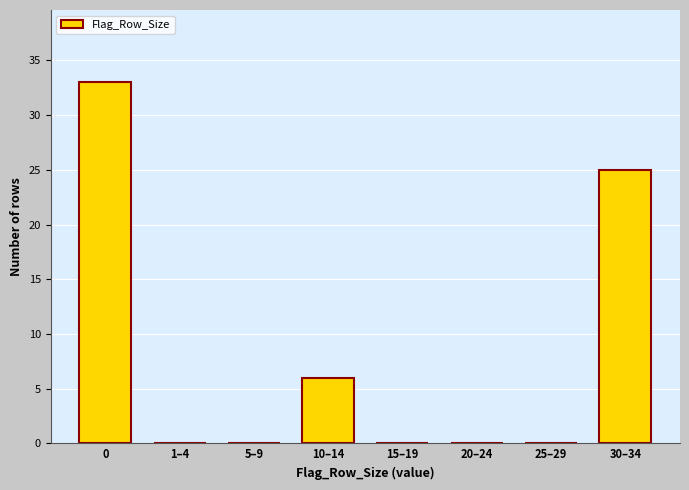

Reading left to right, transcribe all the data shown in this chart.

0=33	1–4=0	5–9=0	10–14=6	15–19=0	20–24=0	25–29=0	30–34=25